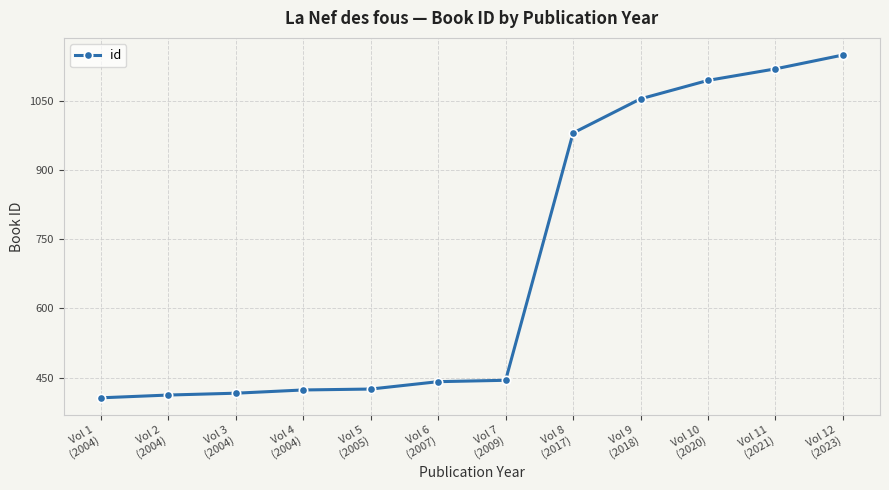

Which has a higher value, Vol 6
(2007) or Vol 8
(2017)?

Vol 8
(2017)